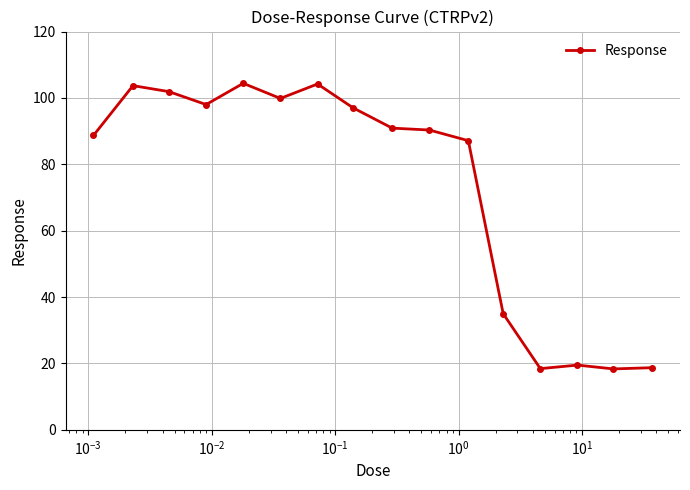

What is the sum of all values?

1176.1